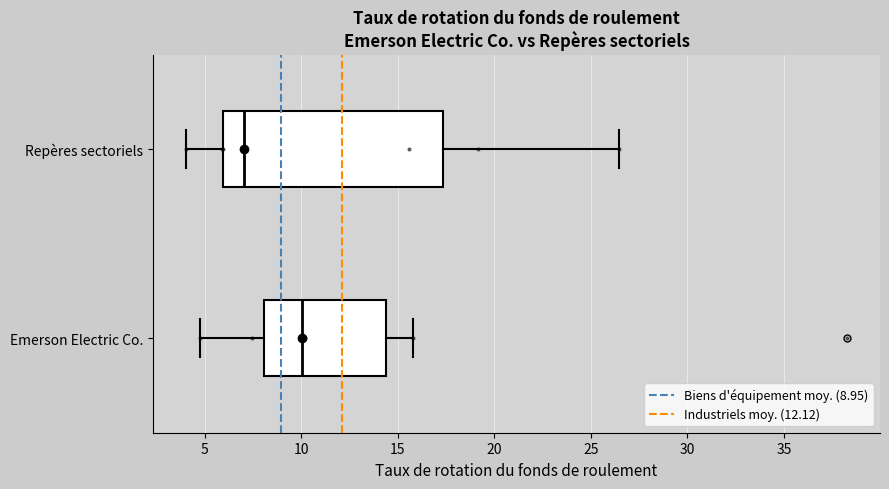

Which box's median line is the furthest to the left?

Repères sectoriels